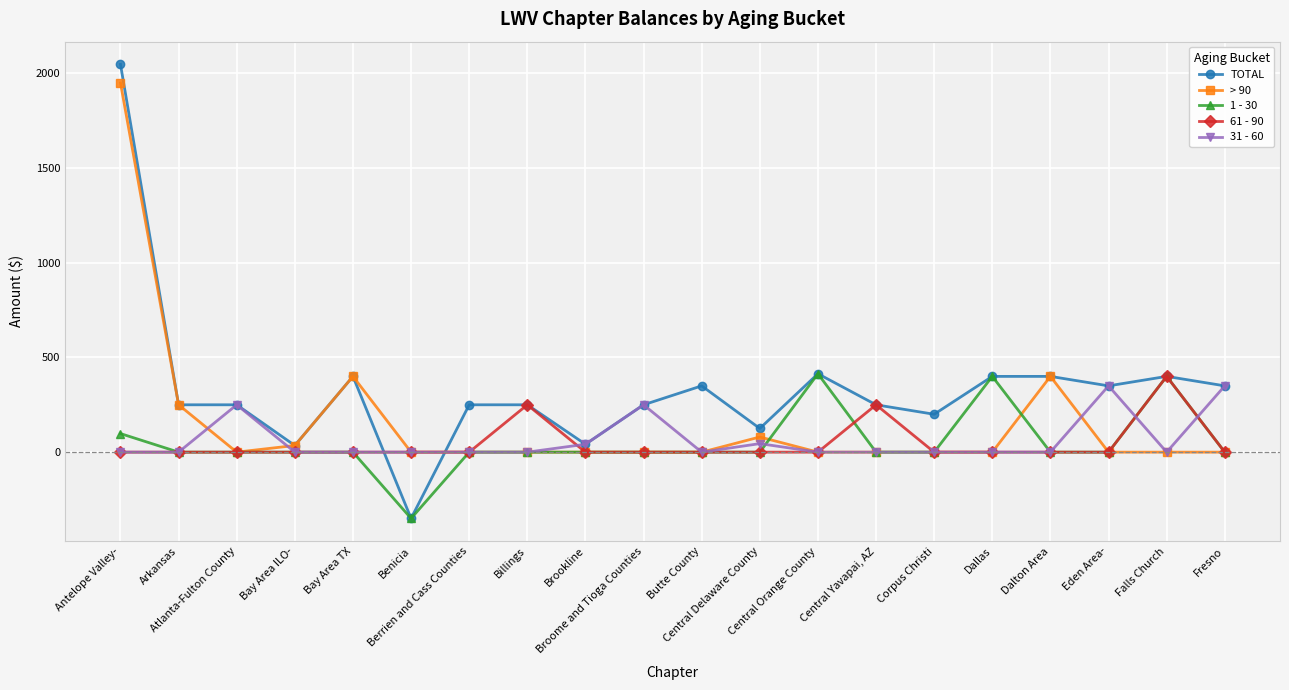

What is the average value of the > 90 series?

155.7